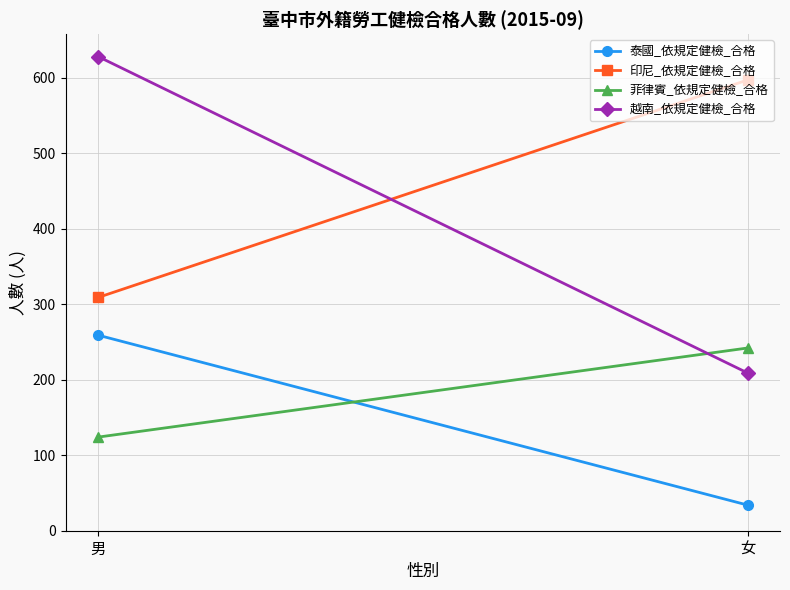

How many values in the 菲律賓_依規定健檢_合格 series are below 242?

1